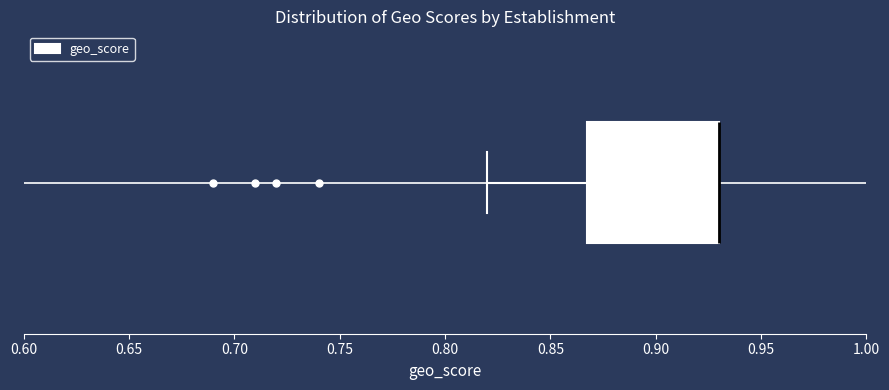

Read this box plot against the x-axis: the position of the median line, the range covered by the box, and the ends of both whiskers. The values are not printed on the chart, so give them approximately, as read against the axis.

median 0.93 (drawn on the box's right edge), box 0.87 to 0.93, whiskers 0.82 to 0.93